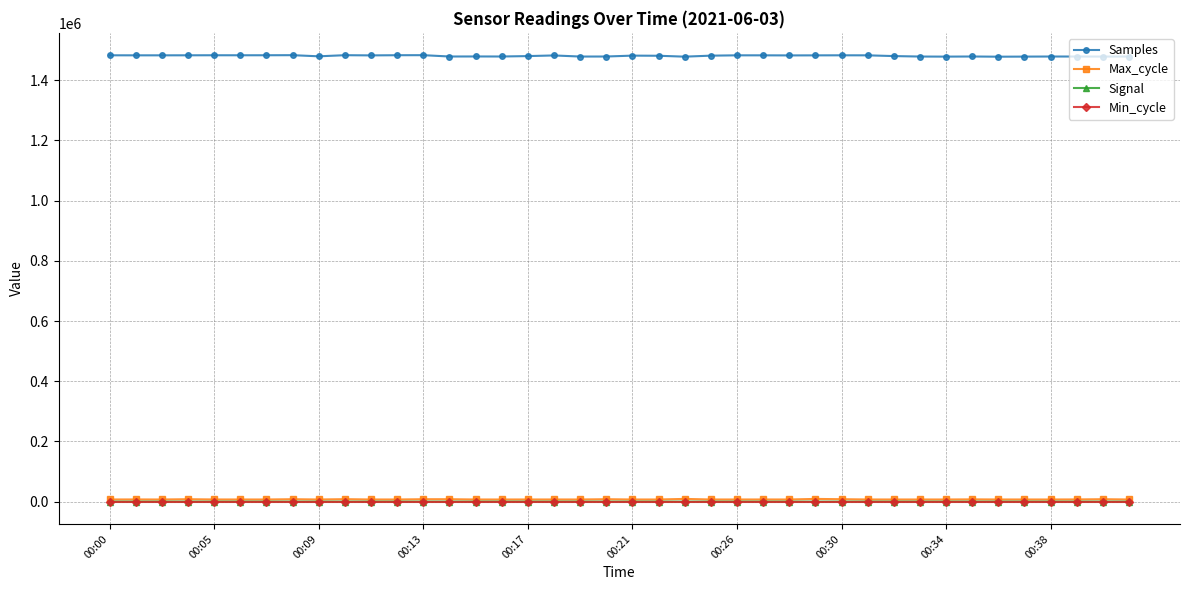

True or false: Samples and Max_cycle cross at least once.

False